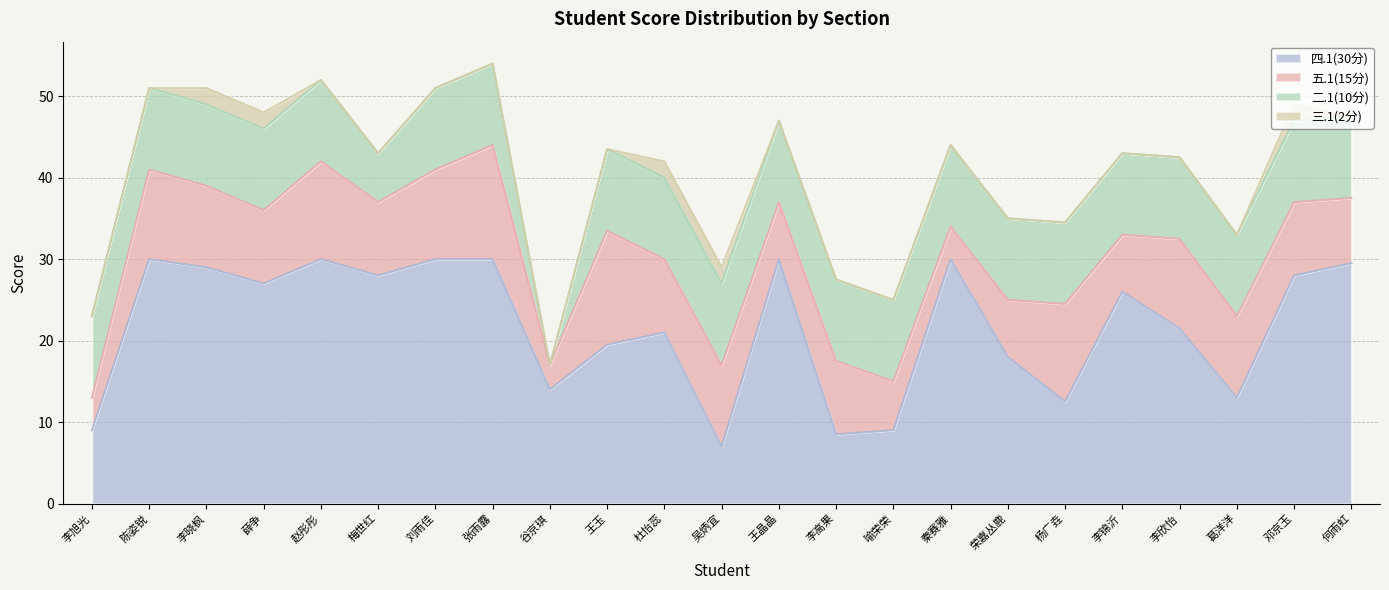

At which label is 二.1(10分) closest to 5?

梅世红